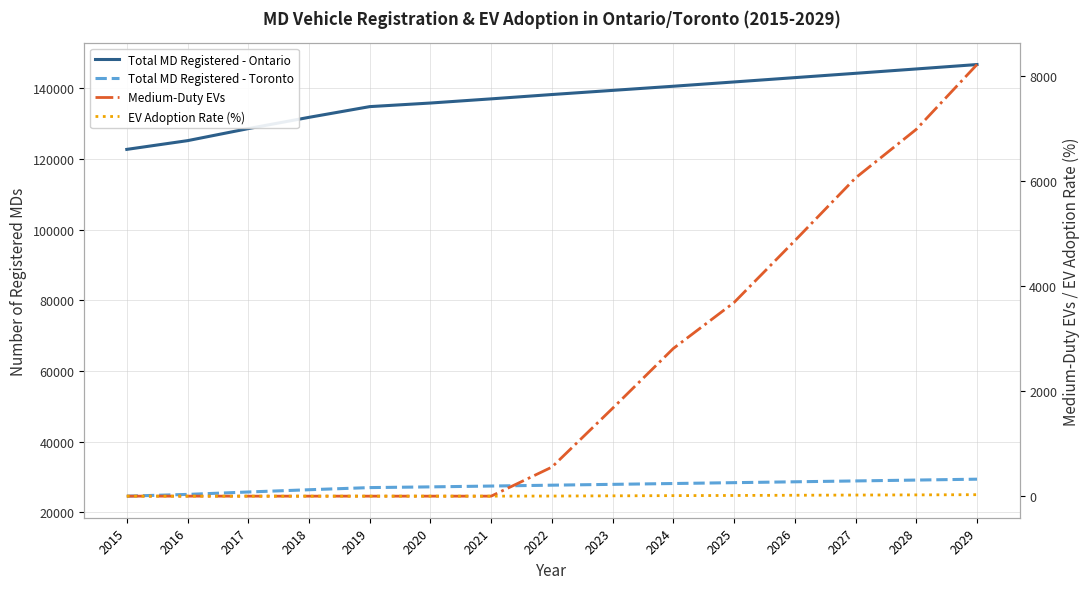

True or false: Total MD Registered - Toronto and Total MD Registered - Ontario intersect in this chart.

False